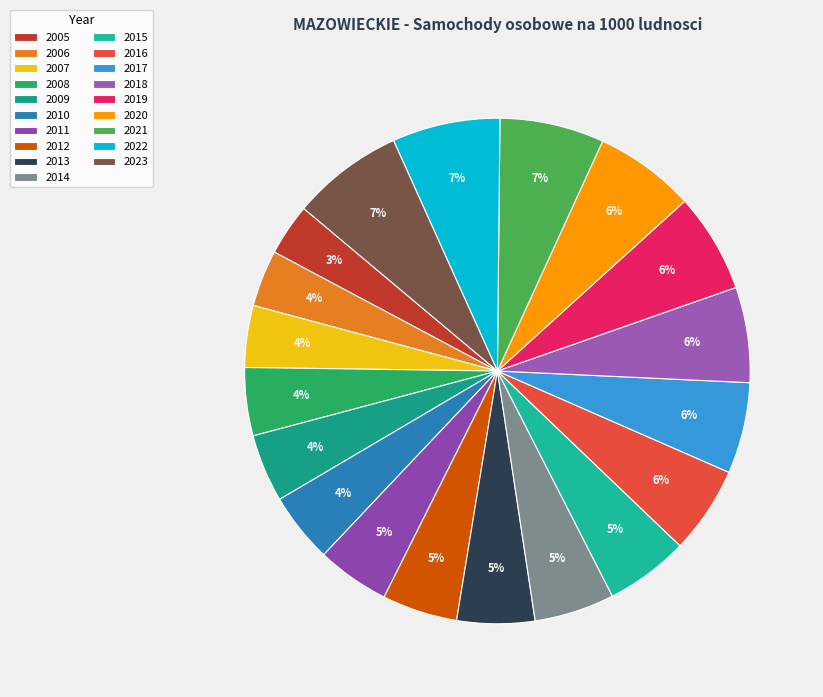

To the nearest percent, what is the difference between the largest and smallest slice percentages?

4%